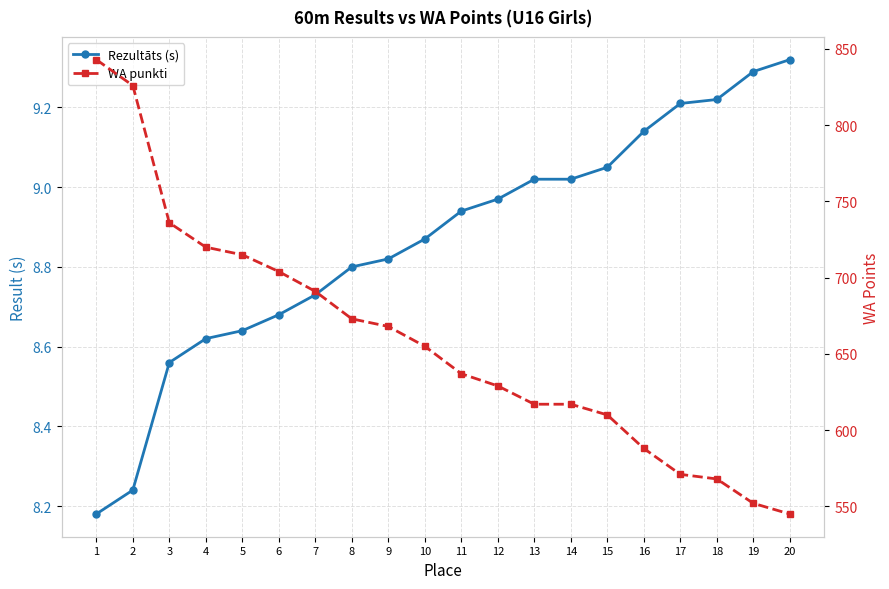

True or false: Rezultāts (s) and WA punkti intersect in this chart.

False